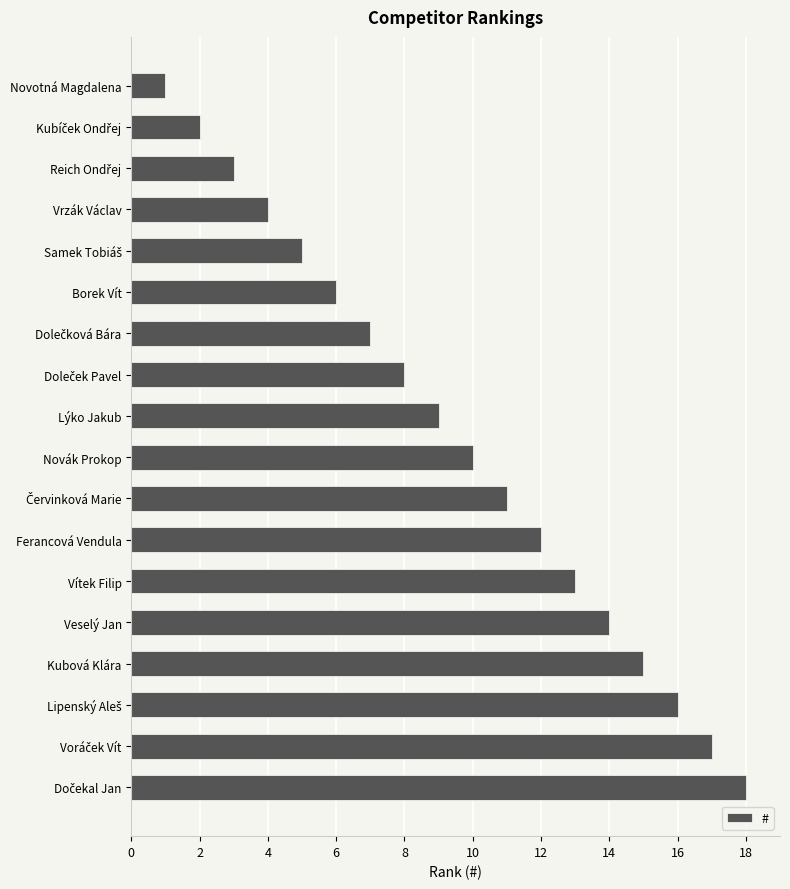

What is the label of the 4th bar from the bottom?

Kubová Klára